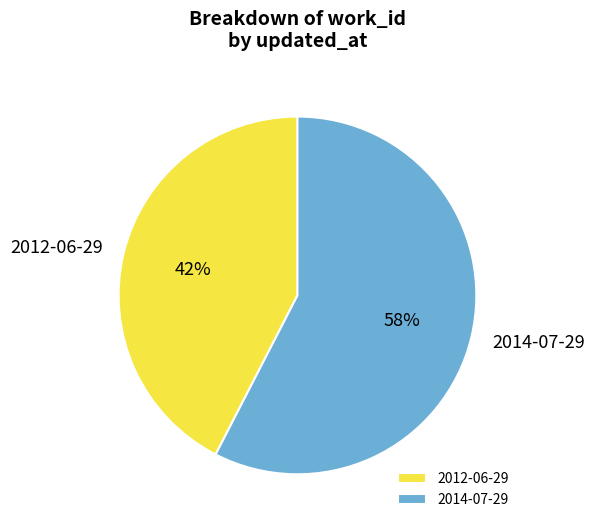

To the nearest percent, what is the combined percentage of 2014-07-29 and 2012-06-29?

100%